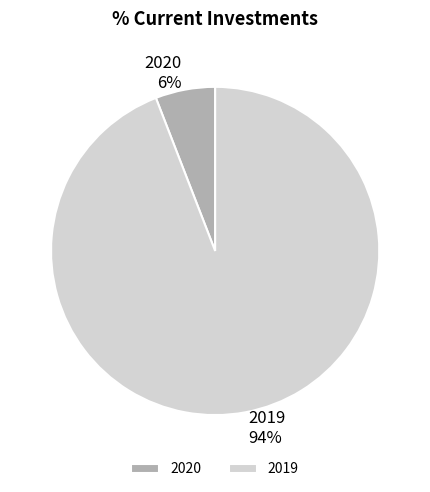

To the nearest percent, what portion does 2020 represent?

6%